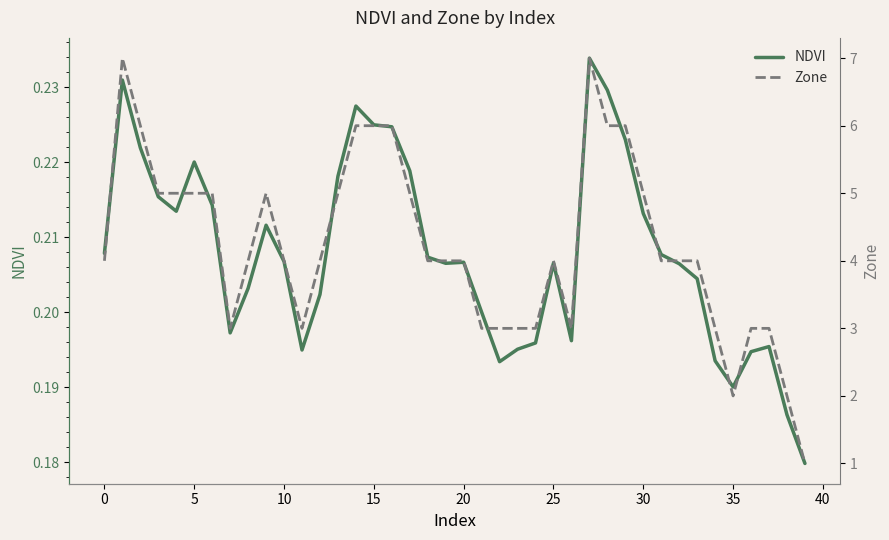

Which category has the lowest value in the NDVI series?

39